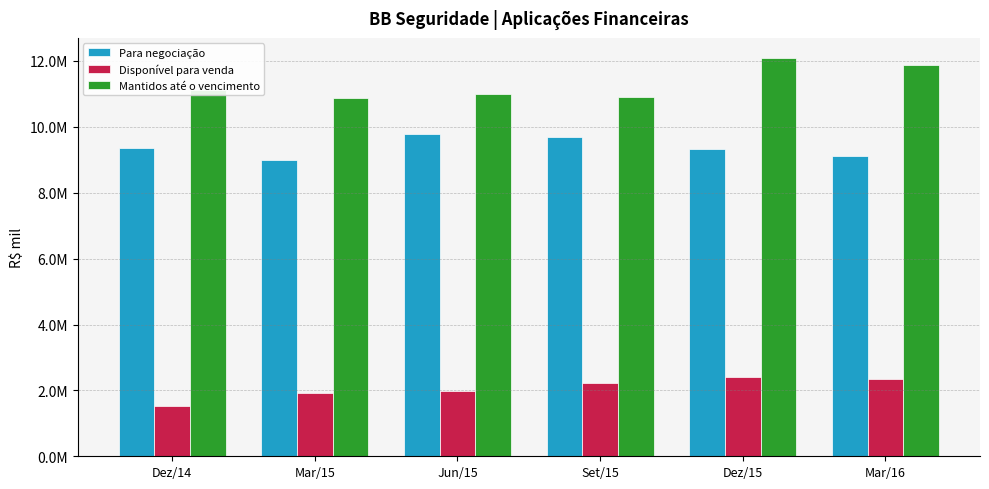

Rank the categories by Disponível para venda value from lowest to highest.

Dez/14, Mar/15, Jun/15, Set/15, Mar/16, Dez/15